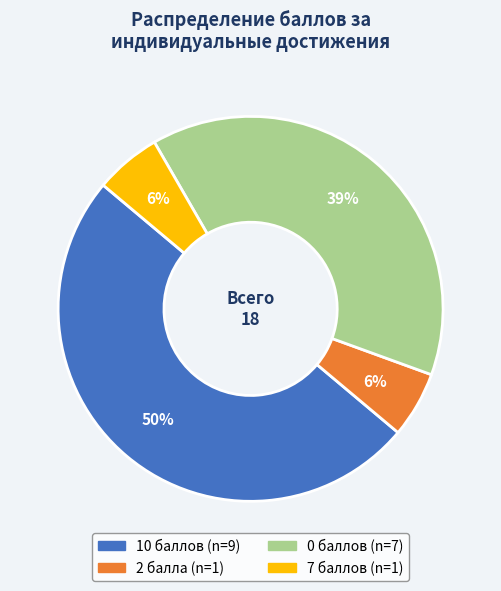

To the nearest percent, what is the average slice percentage?

25%